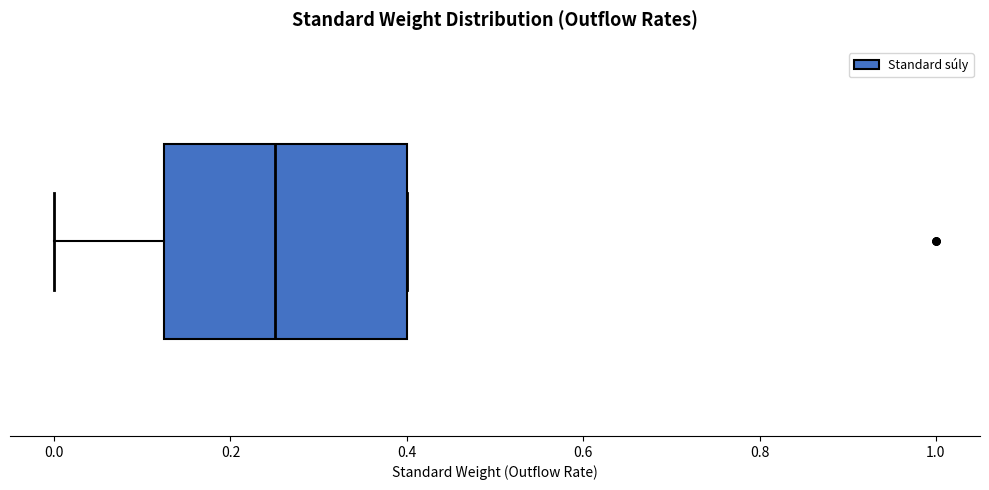

Read this box plot against the x-axis: the position of the median line, the range covered by the box, and the ends of both whiskers. The values are not printed on the chart, so give them approximately, as read against the axis.

median 0.26, box 0.12 to 0.40, whiskers 0.00 to 0.40